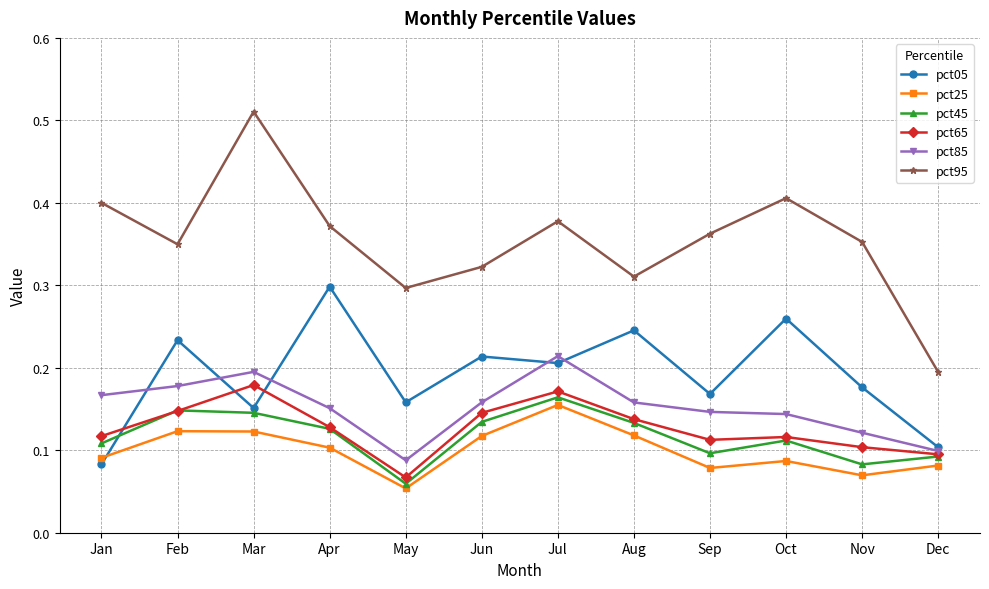

Which series changed the most between Feb and Sep?

pct05